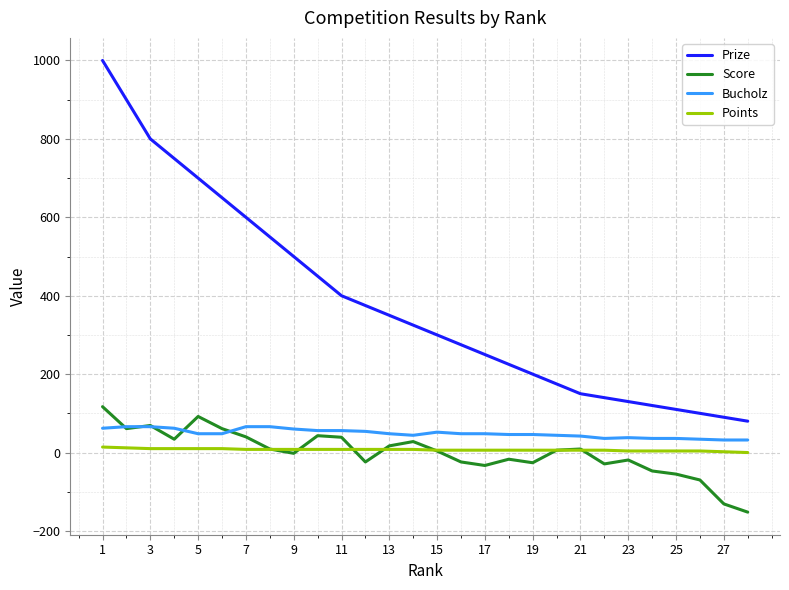

What are all the series names shown in the legend?

Prize, Score, Bucholz, Points